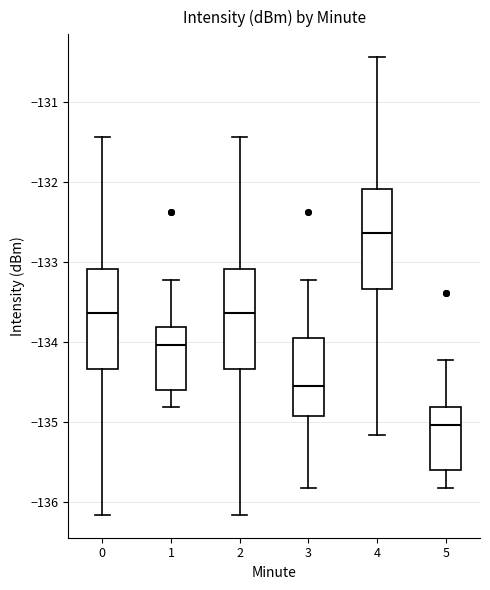

Reading left to right, read every box against the y-axis: the position of its median line, the range the box covers, and the ends of its whiskers. The values are not printed on the chart, so give them approximately, as read against the axis.

0: median -133.6, box -134.3 to -133.1, whiskers -136.2 to -131.4
1: median -134.0, box -134.6 to -133.8, whiskers -134.8 to -133.2
2: median -133.6, box -134.3 to -133.1, whiskers -136.2 to -131.4
3: median -134.6, box -134.9 to -134.0, whiskers -135.8 to -133.2
4: median -132.6, box -133.3 to -132.1, whiskers -135.2 to -130.4
5: median -135.0, box -135.6 to -134.8, whiskers -135.8 to -134.2